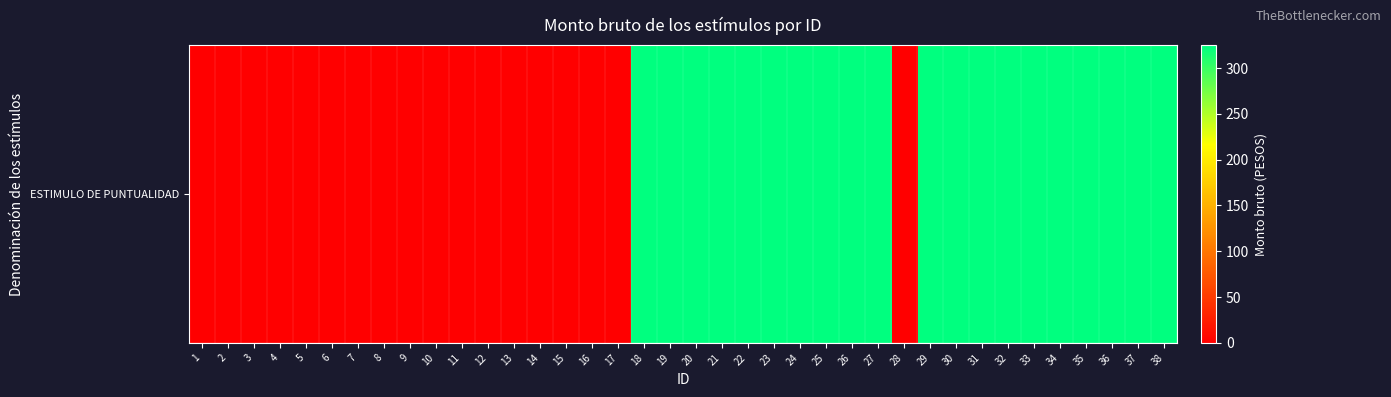

Count the values in the range 0 to 325.

38